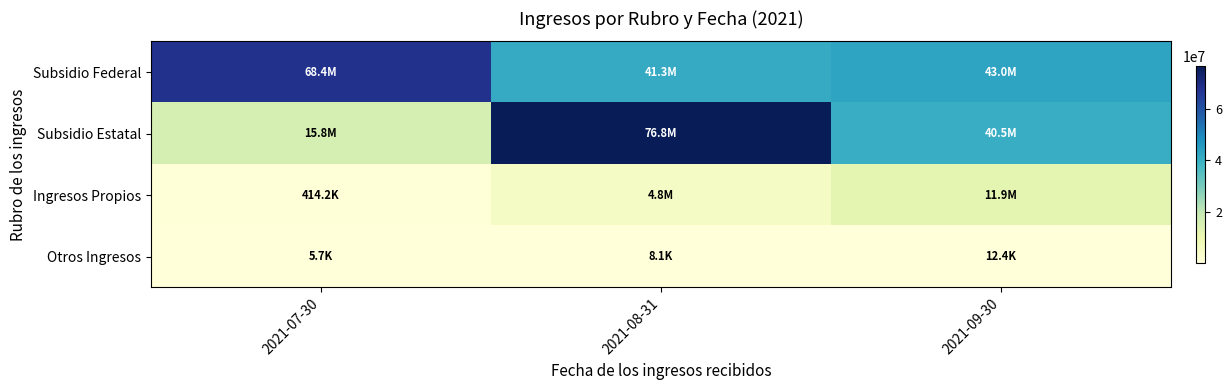

Which series has the largest range (max minus min)?

Subsidio Estatal